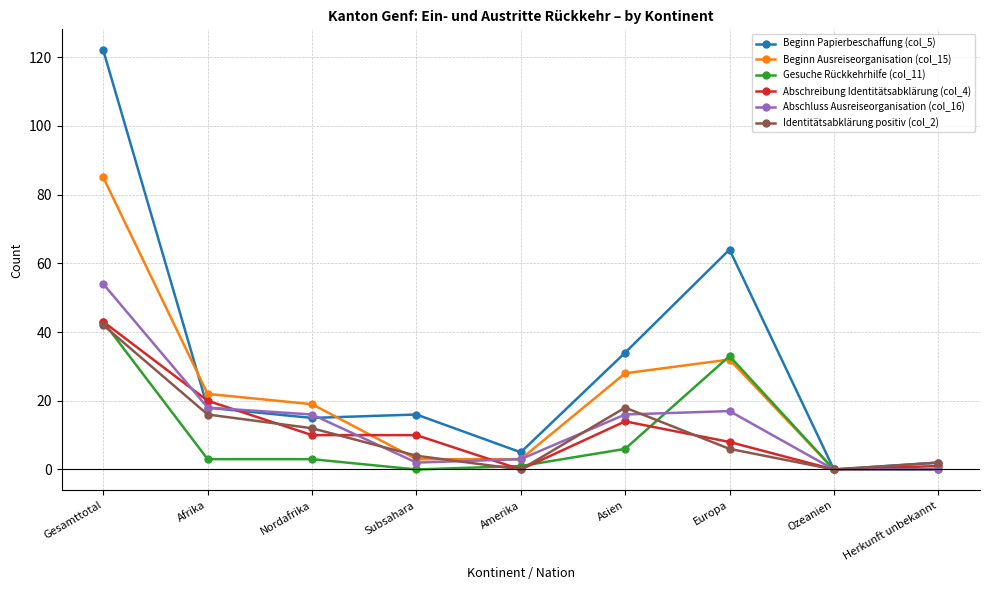

Is it true that Beginn Ausreiseorganisation (col_15) equals 3 at Subsahara?

True